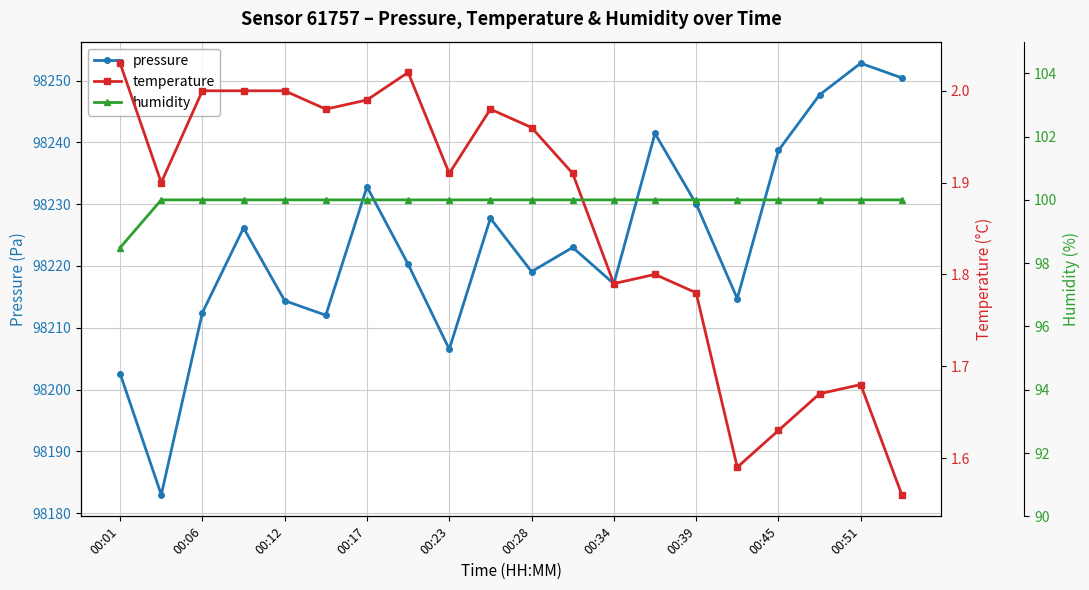

Reading left to right, what are all the values shown in this chart?

pressure: 98202.6	98183.0	98212.4	98226.2	98214.4	98212.0	98232.8	98220.3	98206.5	98227.7	98219.1	98223.0	98217.1	98241.4	98230.1	98214.7	98238.7	98247.7	98252.8	98250.4
temperature: 2.0	1.9	2.0	2.0	2.0	2.0	2.0	2.0	1.9	2.0	2.0	1.9	1.8	1.8	1.8	1.6	1.6	1.7	1.7	1.6
humidity: 98.5	100.0	100.0	100.0	100.0	100.0	100.0	100.0	100.0	100.0	100.0	100.0	100.0	100.0	100.0	100.0	100.0	100.0	100.0	100.0